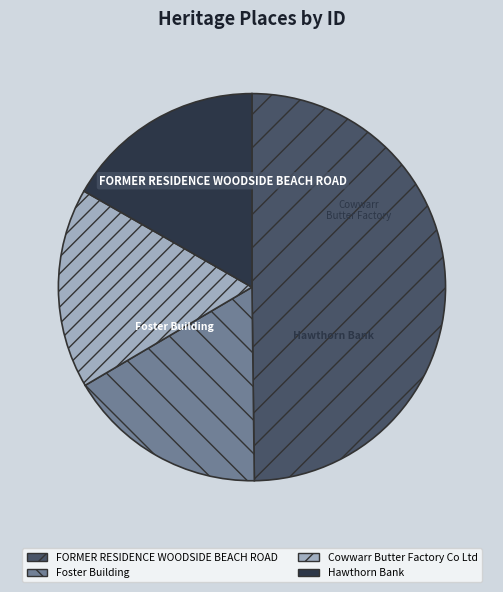

To the nearest percent, what percentage of the pie is Hawthorn Bank?

17%